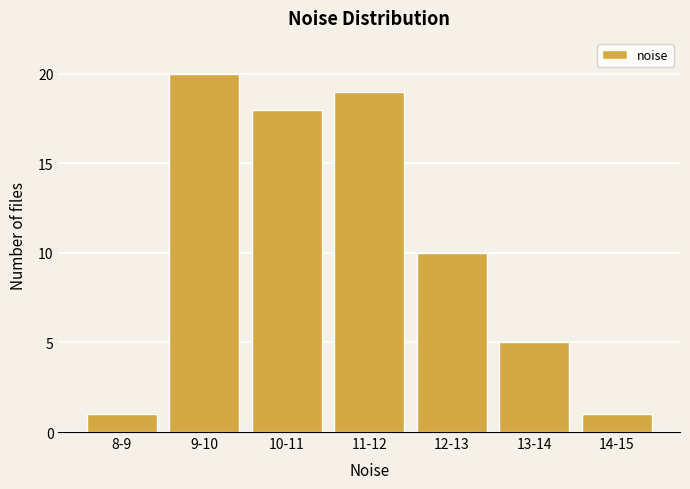

Reading left to right, list all the values displayed in this chart.

1	20	18	19	10	5	1